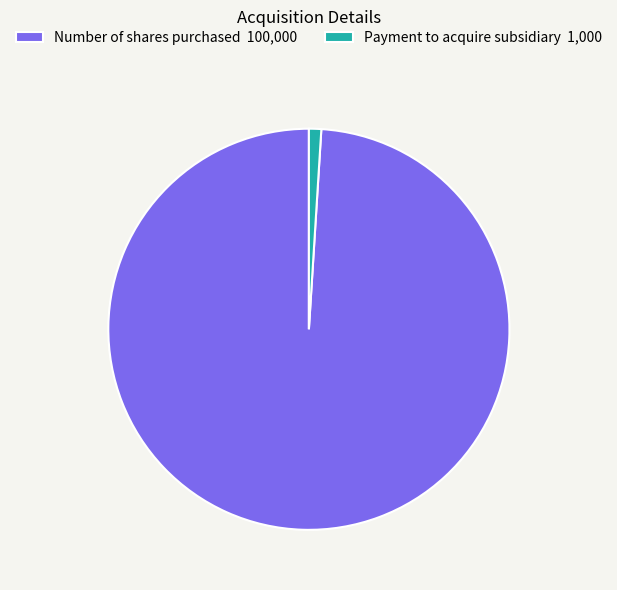

Which category has the biggest portion of the pie?

Number of shares purchased